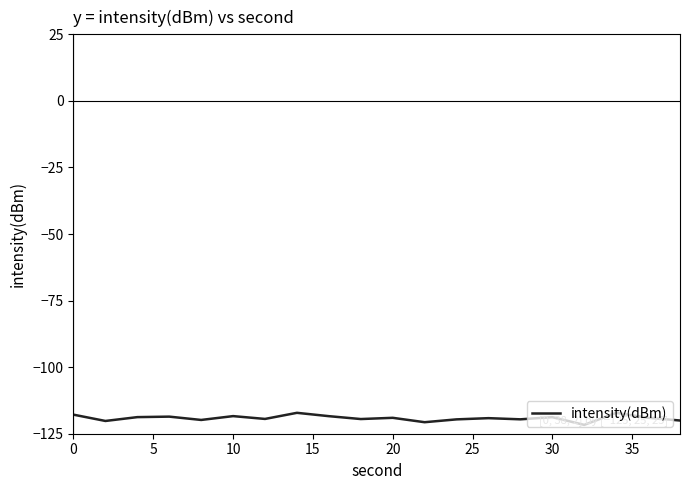

True or false: the data has more than 2 interior local peaks.

True